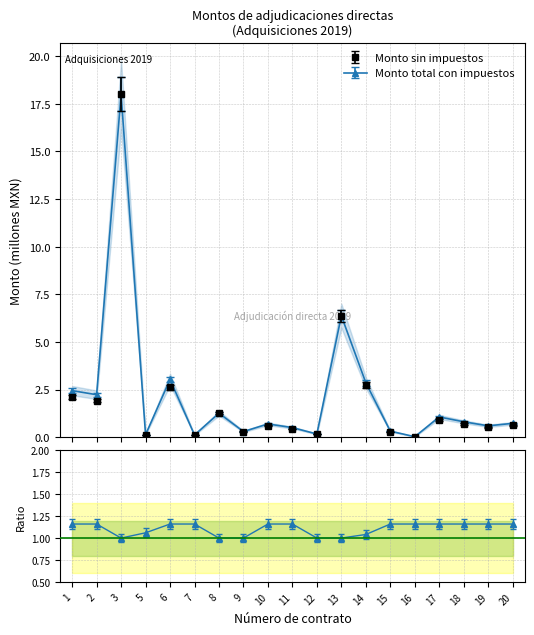

At 12, list the series in order from smallest to largest.

Monto sin impuestos, Monto total con impuestos